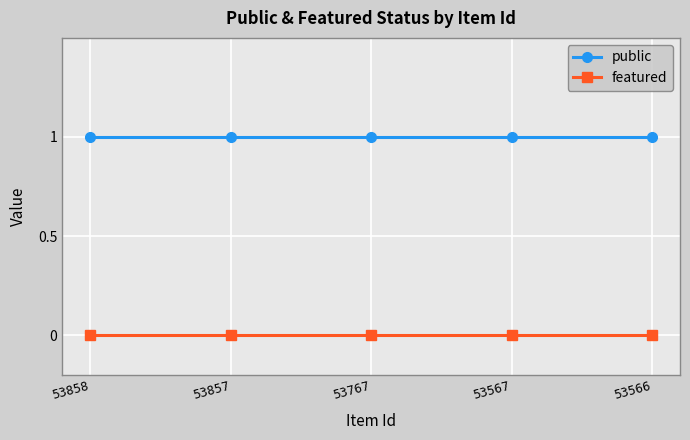

Reading left to right, list all the values displayed in this chart.

public: 1	1	1	1	1
featured: 0	0	0	0	0